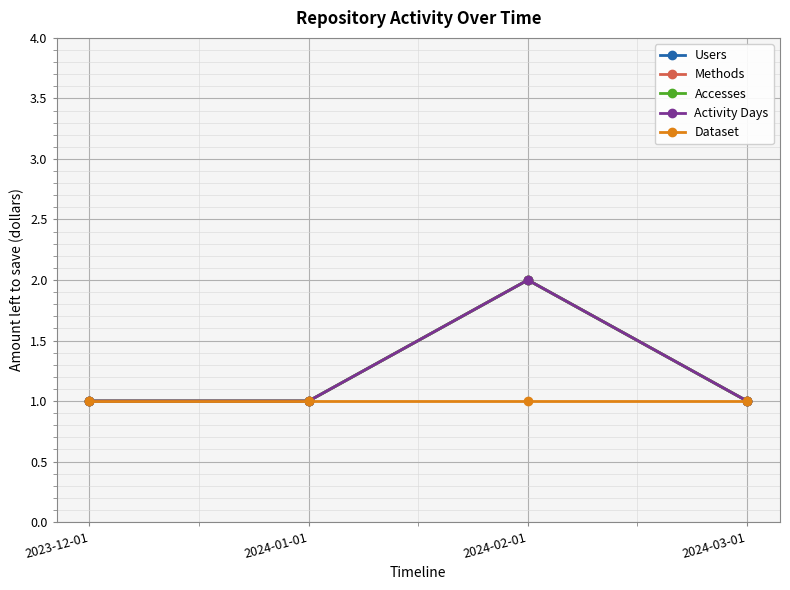

How many data points does each series have?

4